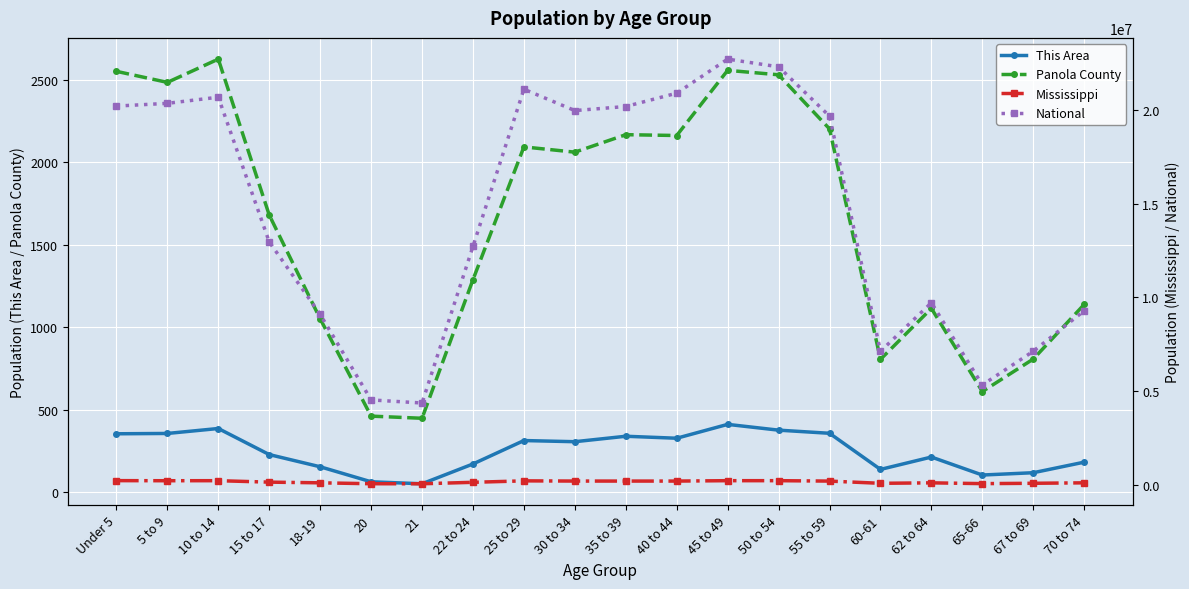

How many distinct data groups are displayed?

4